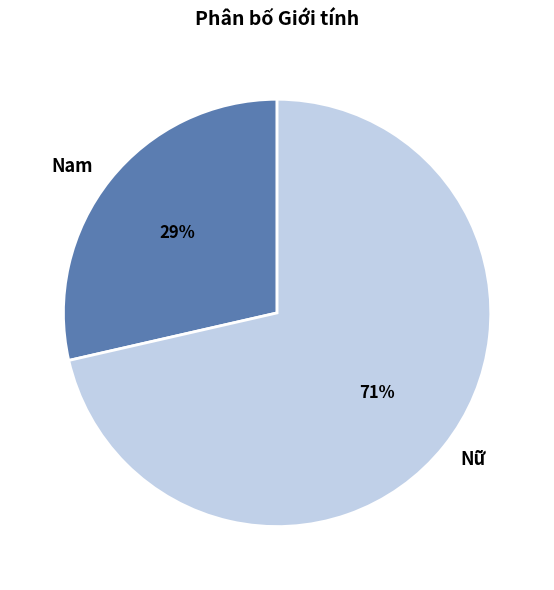

Which category accounts for the majority?

Nữ